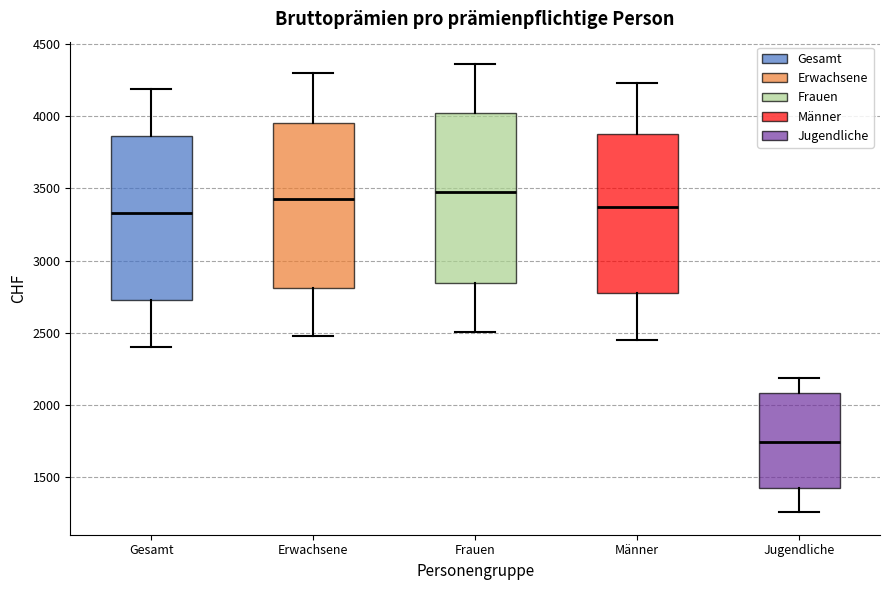

Reading left to right, read every box against the y-axis: the position of its median line, the range the box covers, and the ends of its whiskers. The values are not printed on the chart, so give them approximately, as read against the axis.

Gesamt: median 3350, box 2750 to 3850, whiskers 2400 to 4200
Erwachsene: median 3450, box 2800 to 3950, whiskers 2500 to 4300
Frauen: median 3500, box 2850 to 4000, whiskers 2500 to 4350
Männer: median 3350, box 2750 to 3900, whiskers 2450 to 4250
Jugendliche: median 1750, box 1400 to 2100, whiskers 1250 to 2200